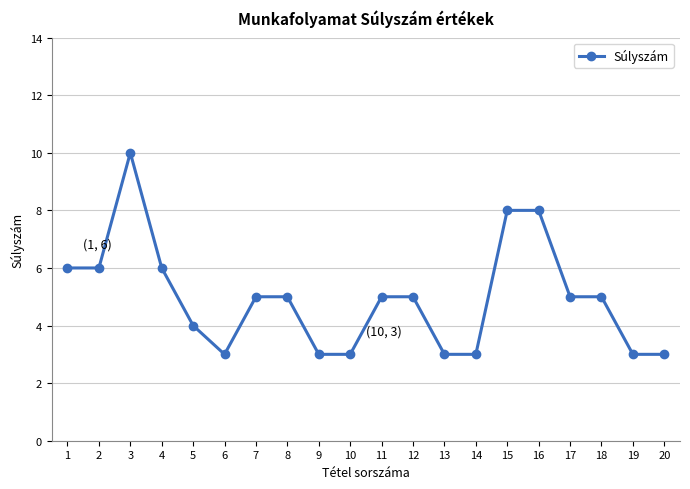

Approximately how many times larger is the value at 2 compared to 17?

1.2